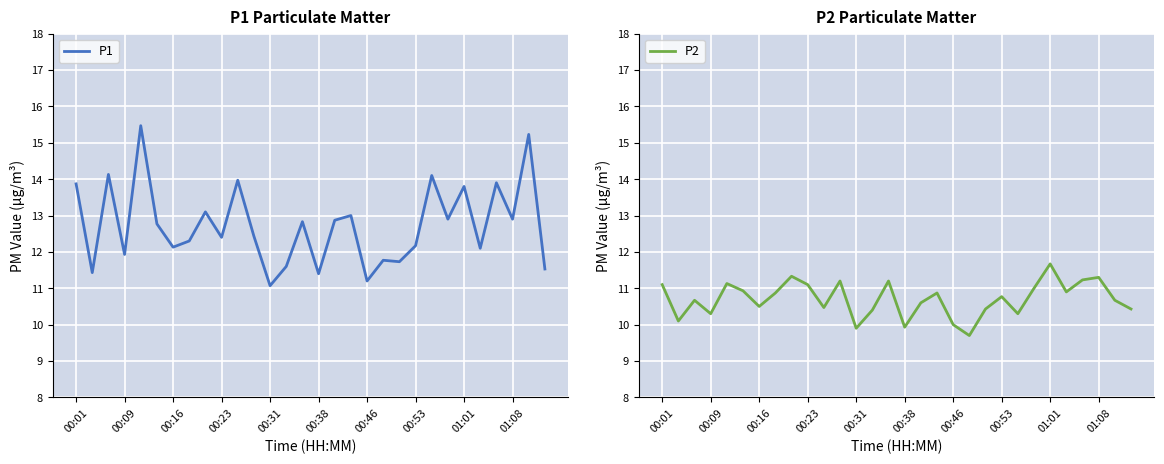

What is the greatest value displayed?

15.5